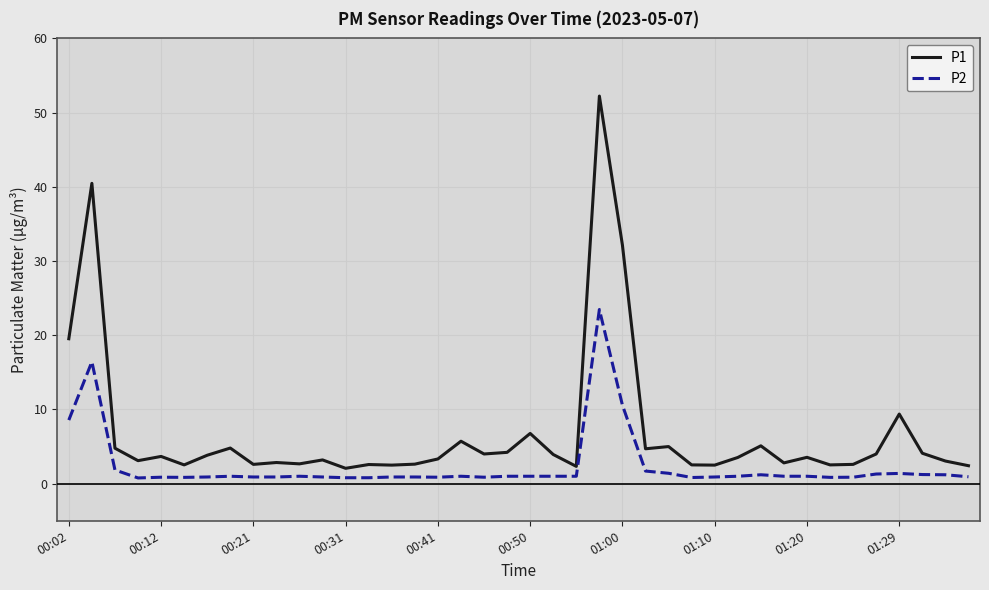

Does the chart have visible grid lines?

Yes